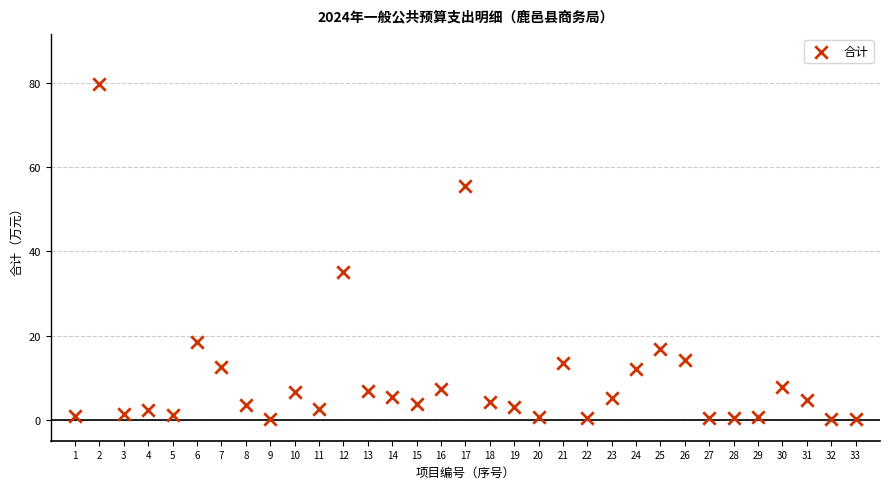

What Y value in the scatter plot is closest to 39?

35.2